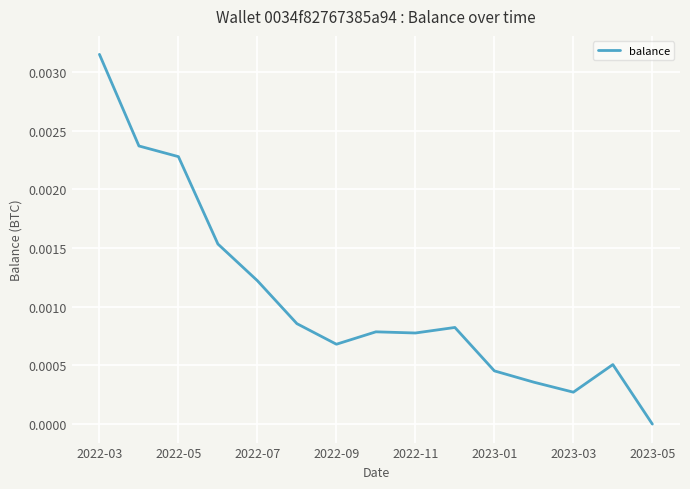

How many lines are shown in the chart?

1